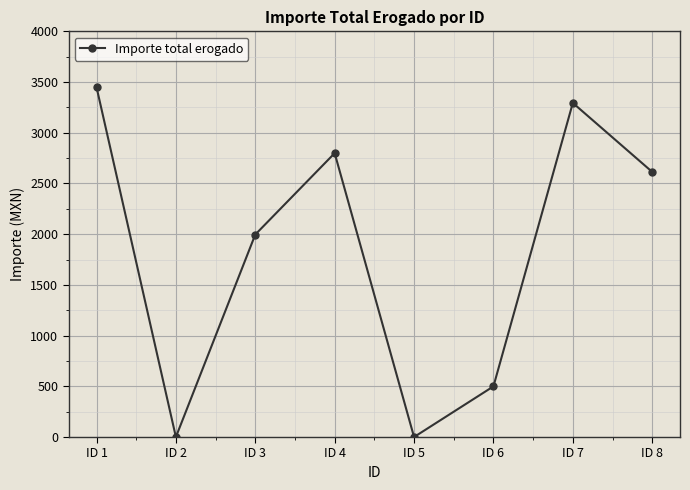

What is the difference between the second highest and second lowest values?

3294.0